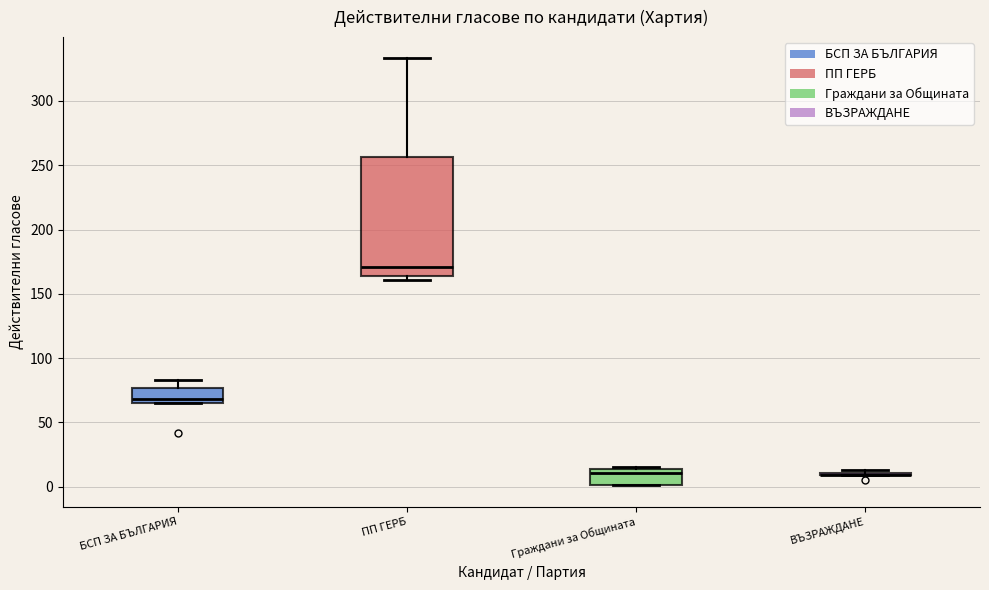

Comparing the boxes themselves (not the whiskers), which one is the tallest?

ПП ГЕРБ